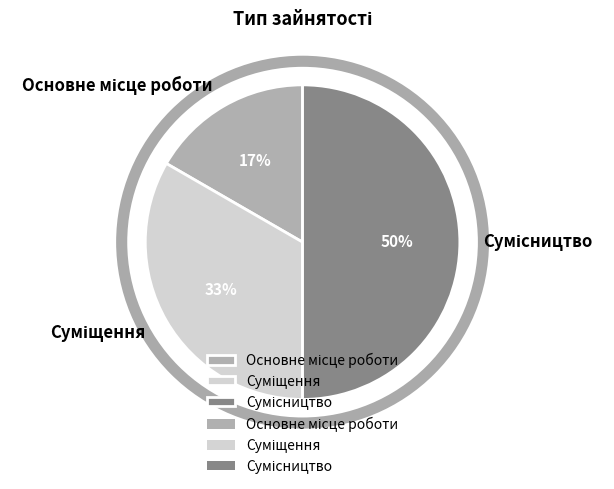

To the nearest percent, what is the average slice percentage?

33%